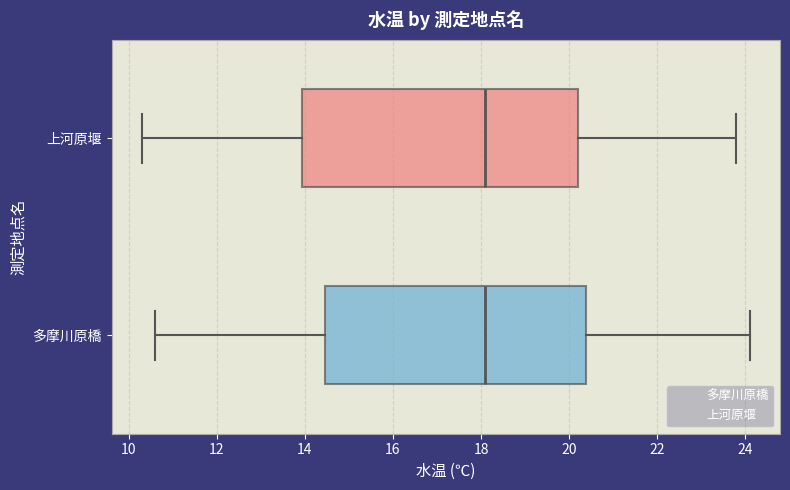

Comparing the boxes themselves (not the whiskers), which one is the widest?

上河原堰